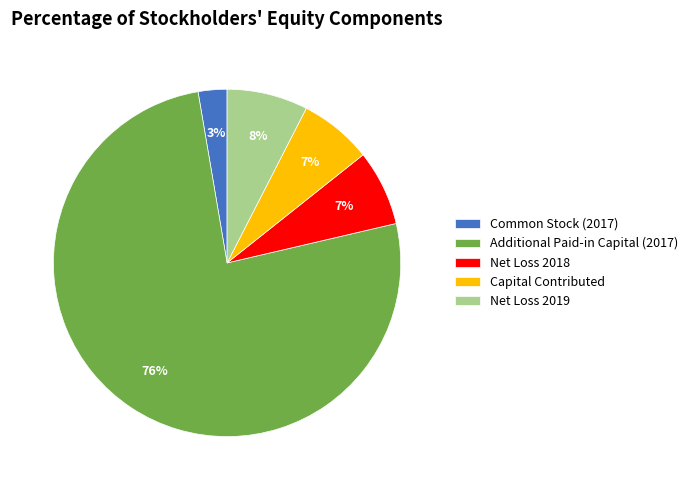

To the nearest percent, what is the average slice percentage?

20%